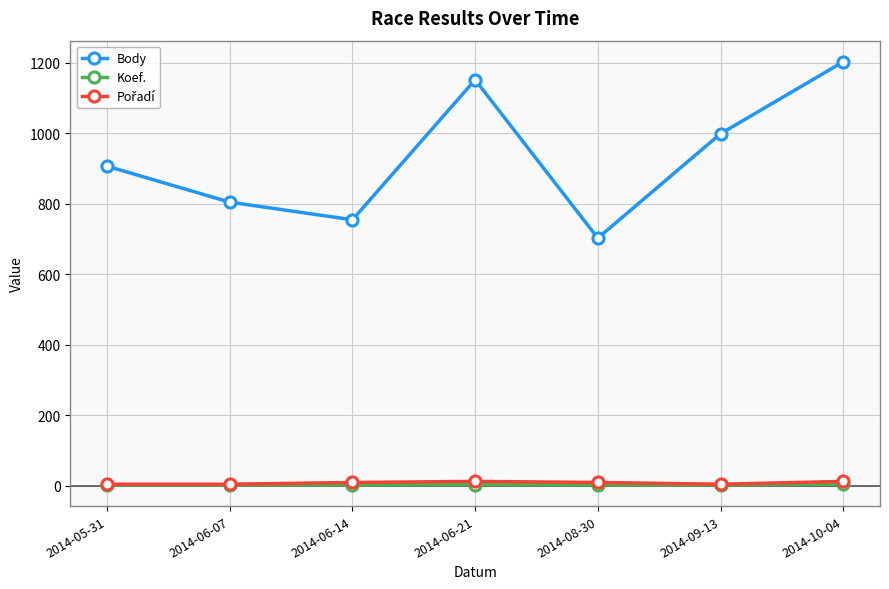

Which series has the widest spread of values?

Body